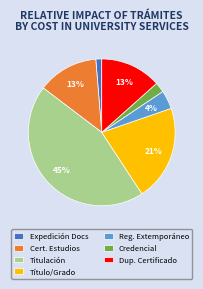

Does any single category account for the majority?

No